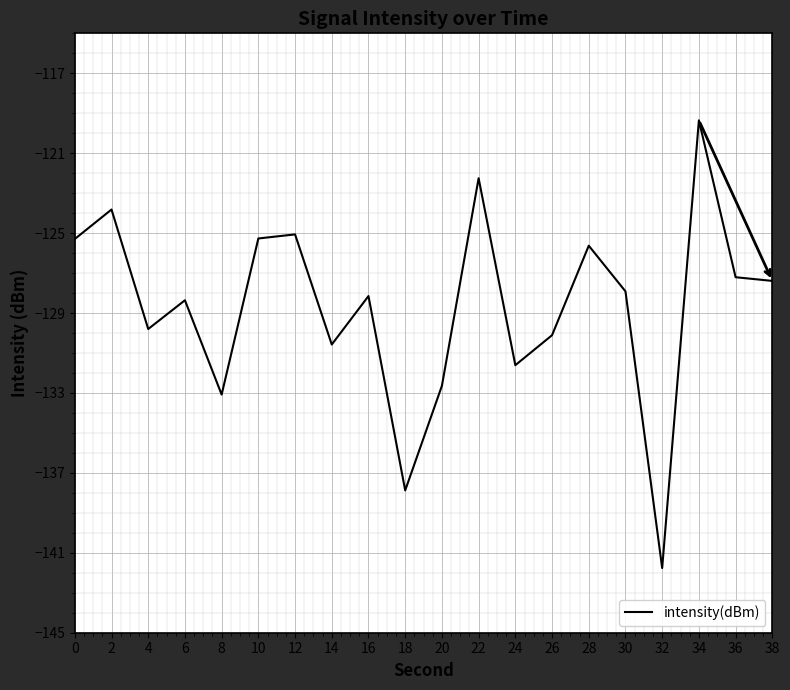

The value at 2 is -123.8. True or false?

True